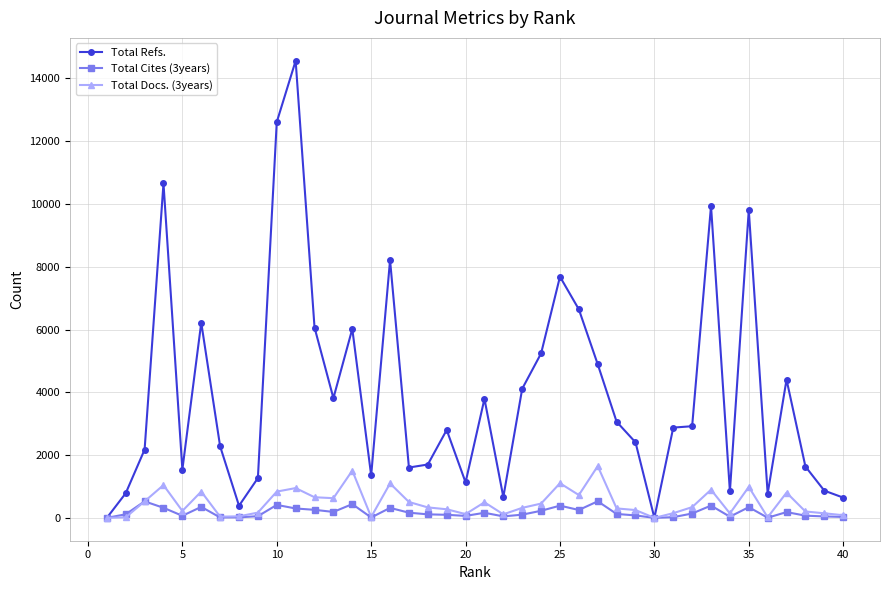

Which series has the largest total across all categories?

Total Refs.